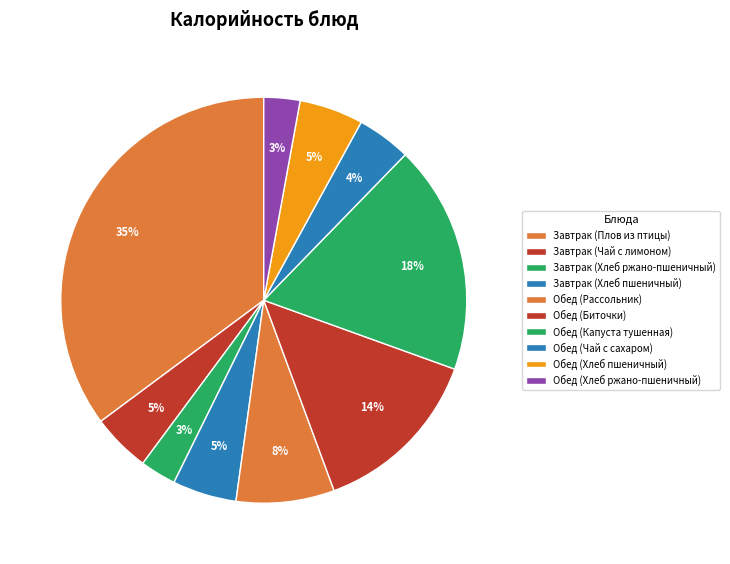

Which category has the smallest portion of the pie?

Завтрак (Хлеб ржано-пшеничный)